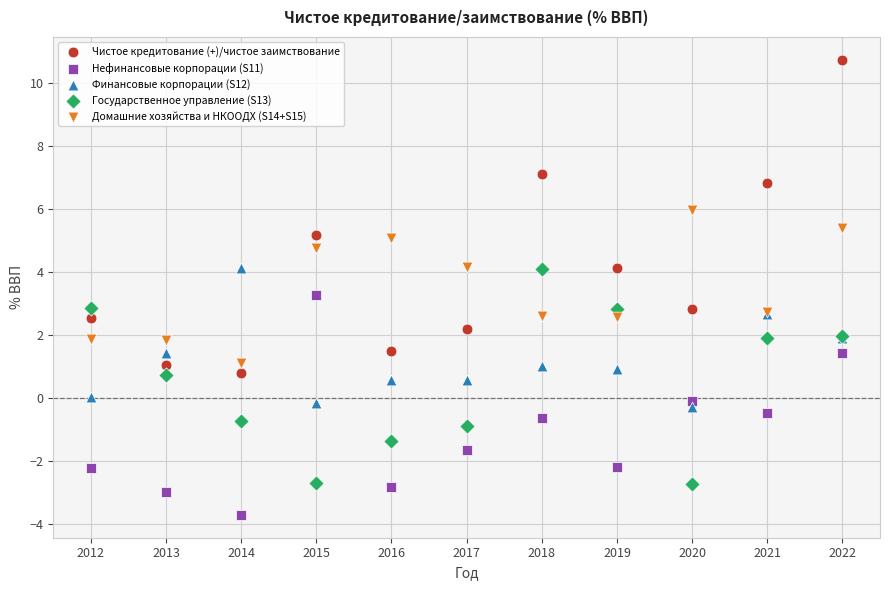

Which series contains the highest Y value?

Чистое кредитование (+)/чистое заимствование